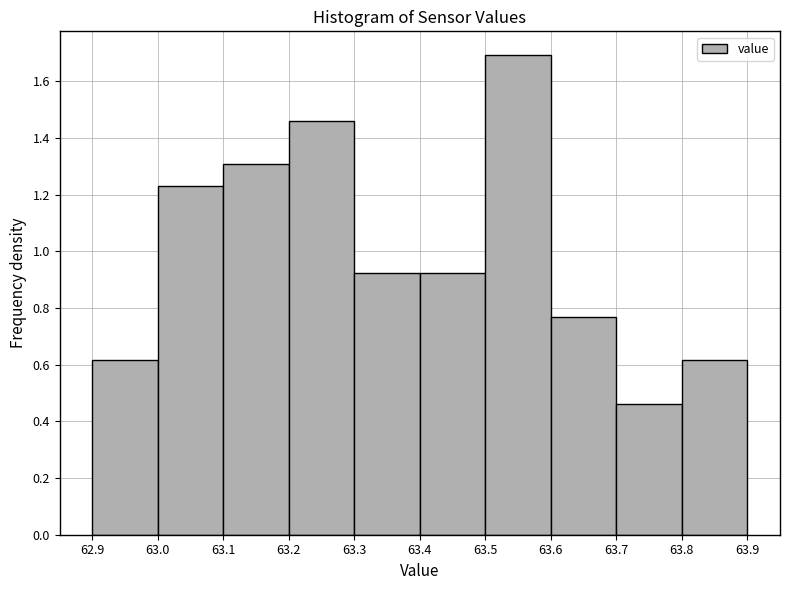

Reading left to right, list every bar in this chart as the range it spans on the x-axis followed by its height. The values are not printed on the chart, so give them approximately, as read against the axis.

62.9 to 63.0: 0.62
63.0 to 63.1: 1.24
63.1 to 63.2: 1.30
63.2 to 63.3: 1.46
63.3 to 63.4: 0.92
63.4 to 63.5: 0.92
63.5 to 63.6: 1.70
63.6 to 63.7: 0.76
63.7 to 63.8: 0.46
63.8 to 63.9: 0.62